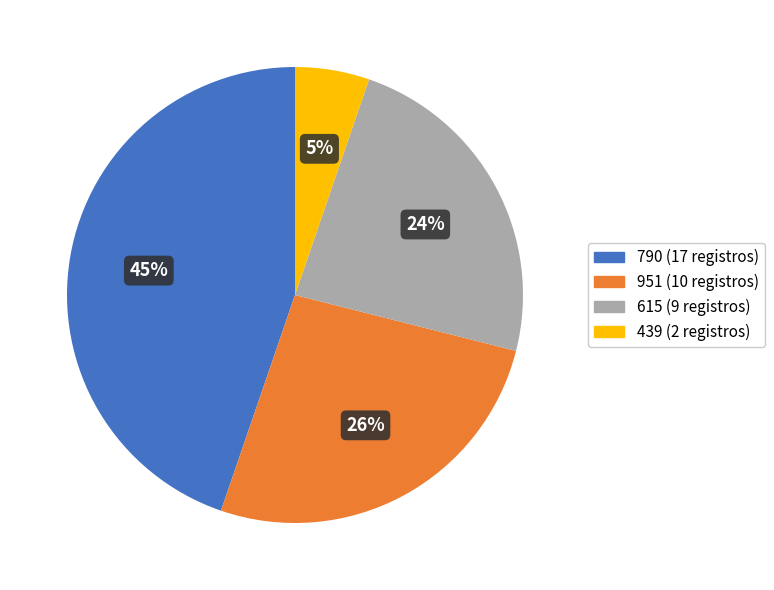

Do 615 (9 registros) and 790 (17 registros) together represent more than half of the pie?

Yes